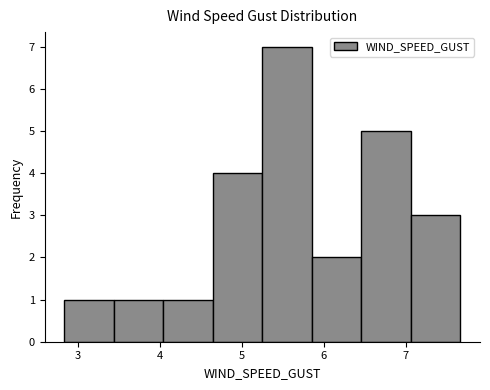

Which range on the x-axis has the tallest bar?

5.3 to 5.9